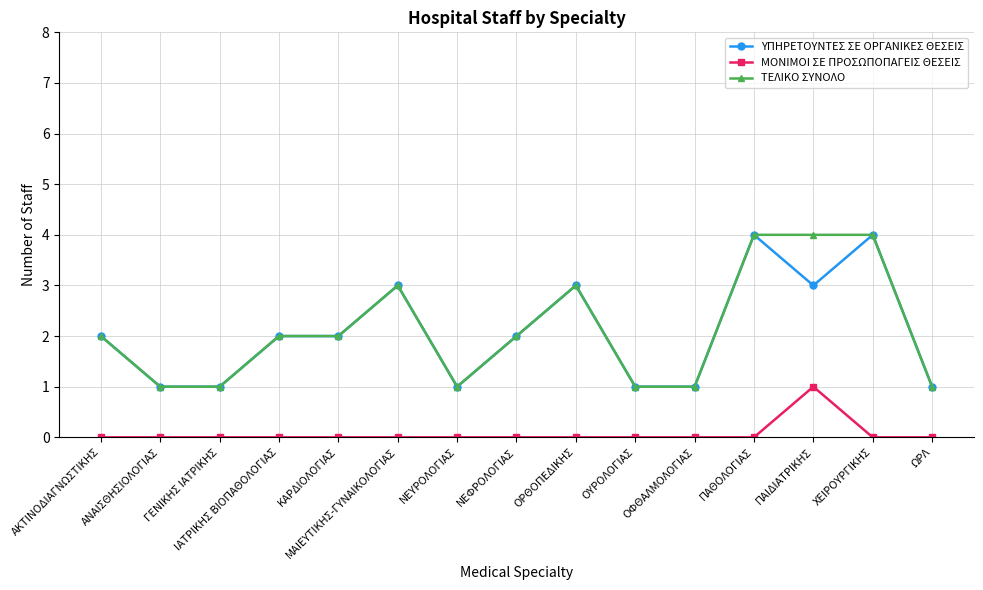

The ΜΟΝΙΜΟΙ ΣΕ ΠΡΟΣΩΠΟΠΑΓΕΙΣ ΘΕΣΕΙΣ series shows 0 at ΝΕΥΡΟΛΟΓΙΑΣ. True or false?

True